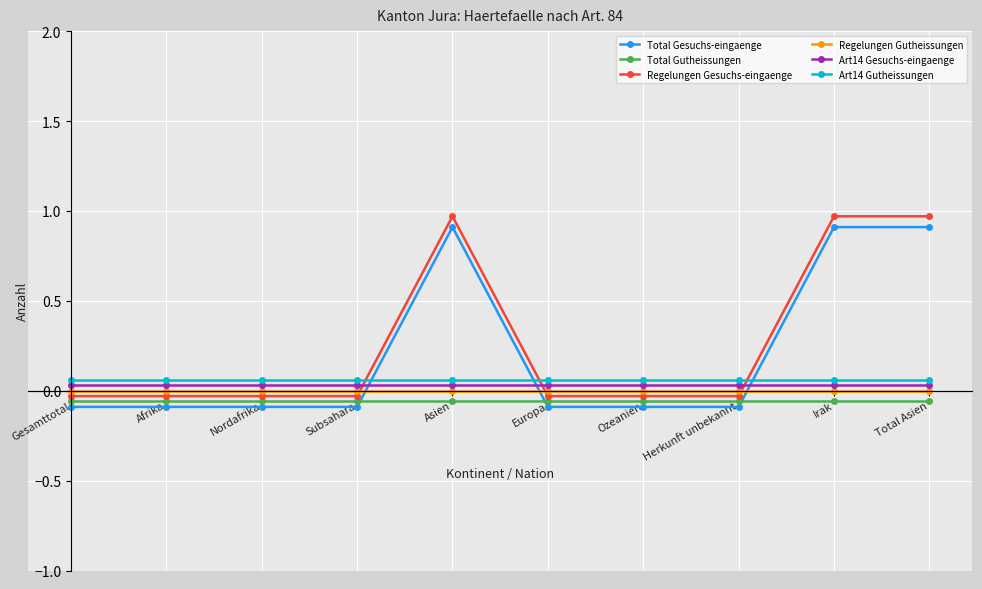

Is the value of Art14 Gutheissungen at Gesamttotal greater than the value of Total Gesuchs-eingaenge at Ozeanien?

Yes